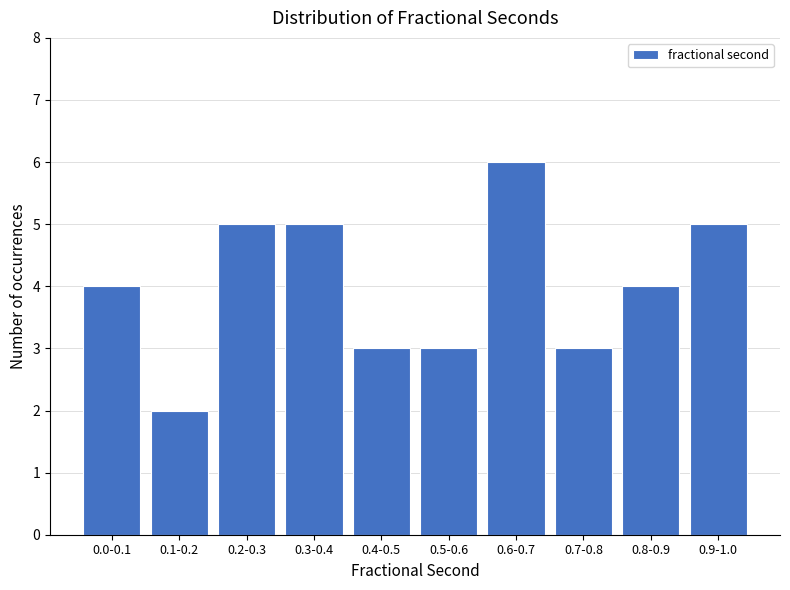

Reading right to left, transcribe all the data shown in this chart.

5	4	3	6	3	3	5	5	2	4